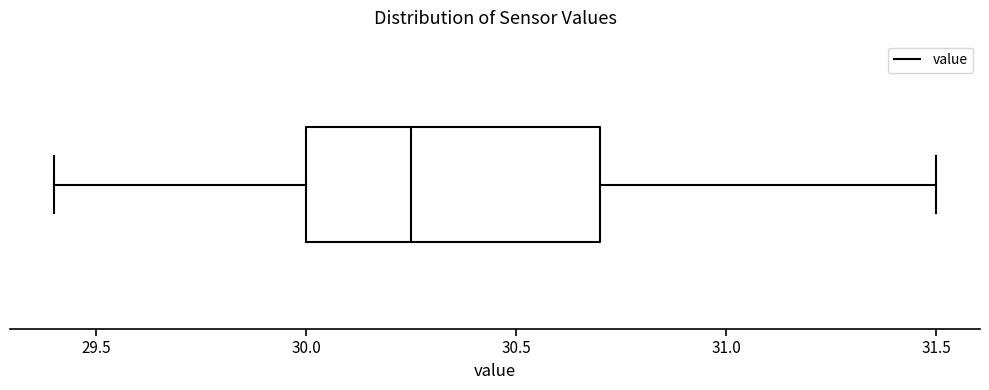

Transcribe this box plot: give where the median line is, the range the box spans, and where the two whiskers end, as read against the x-axis. The values are not printed on the chart, so give them approximately, as read against the axis.

median 30.25, box 30.00 to 30.70, whiskers 29.40 to 31.50